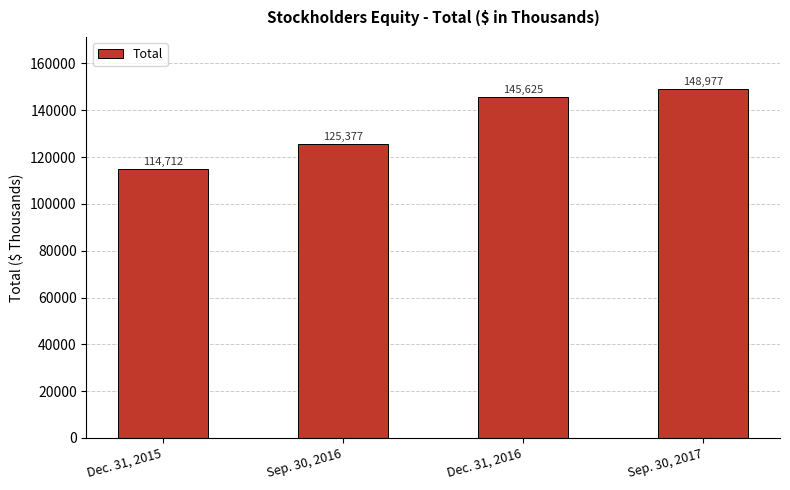

At which label is the value closest to 131844?

Sep. 30, 2016